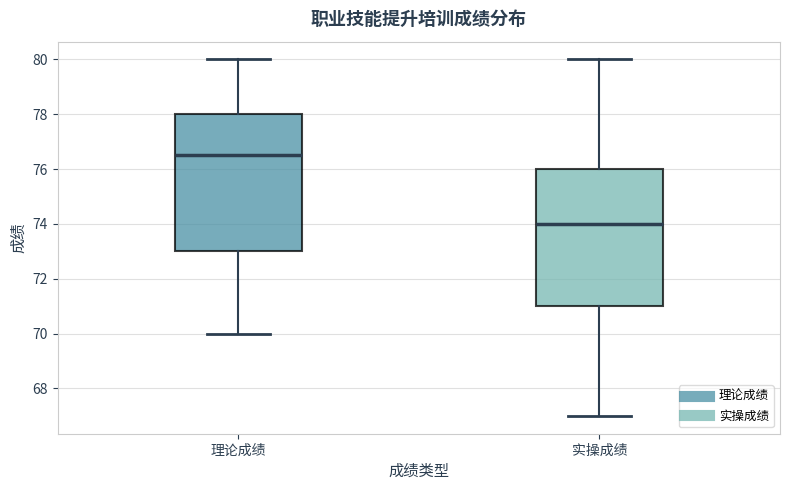

Reading left to right, read every box against the y-axis: the position of its median line, the range the box covers, and the ends of its whiskers. The values are not printed on the chart, so give them approximately, as read against the axis.

理论成绩: median 76.6, box 73.0 to 78.0, whiskers 70.0 to 80.0
实操成绩: median 74.0, box 71.0 to 76.0, whiskers 67.0 to 80.0